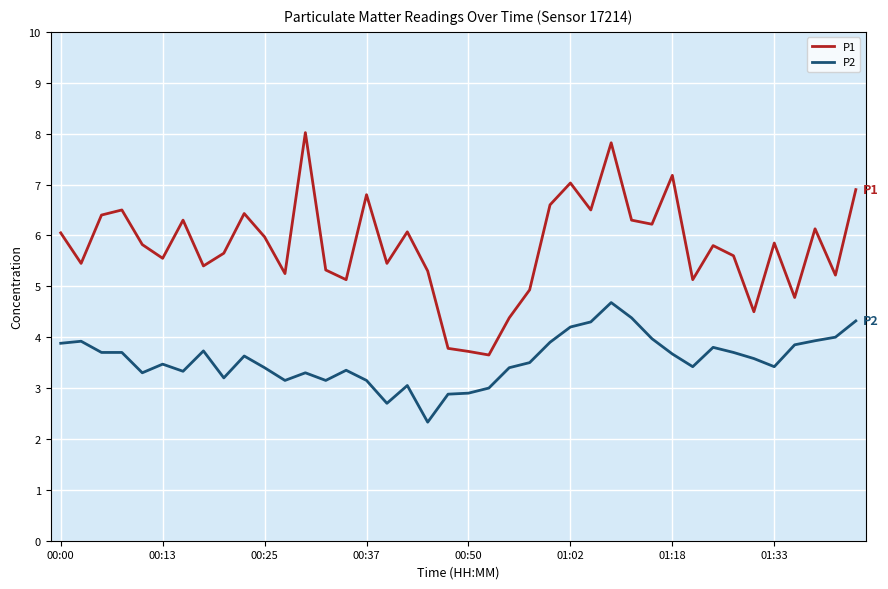

What is the highest value of the P1 series?

8.0